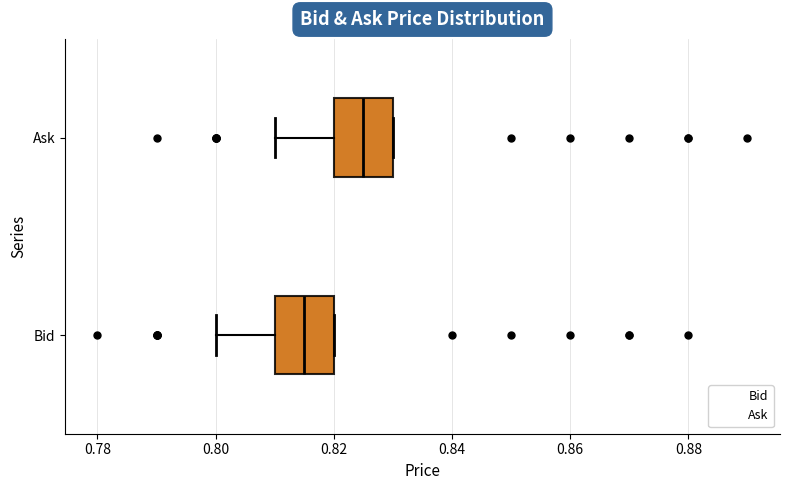

Which box's median line is the furthest to the right?

Ask